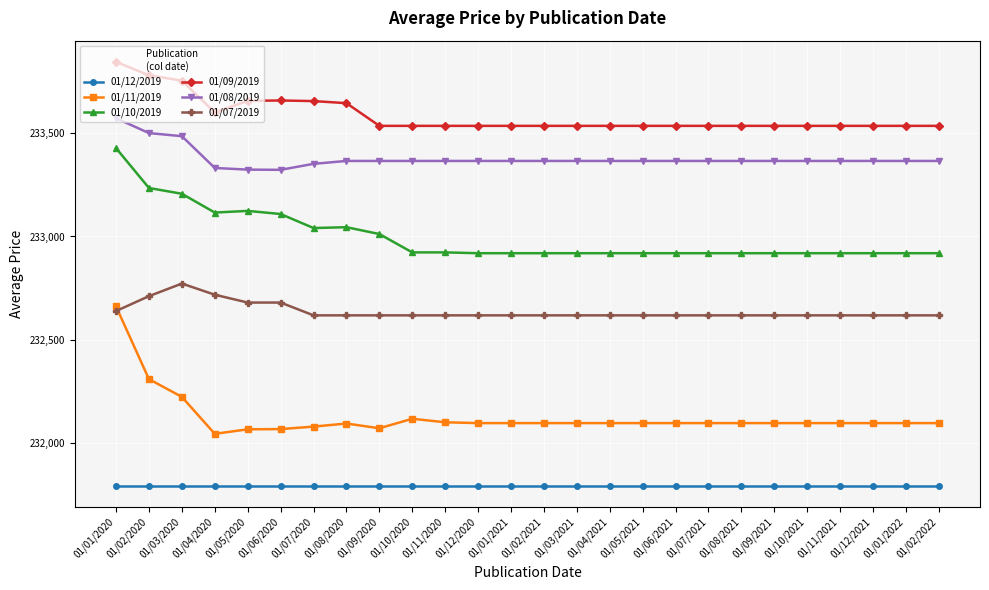

Which series changed the most between 01/01/2020 and 01/12/2021?

01/11/2019